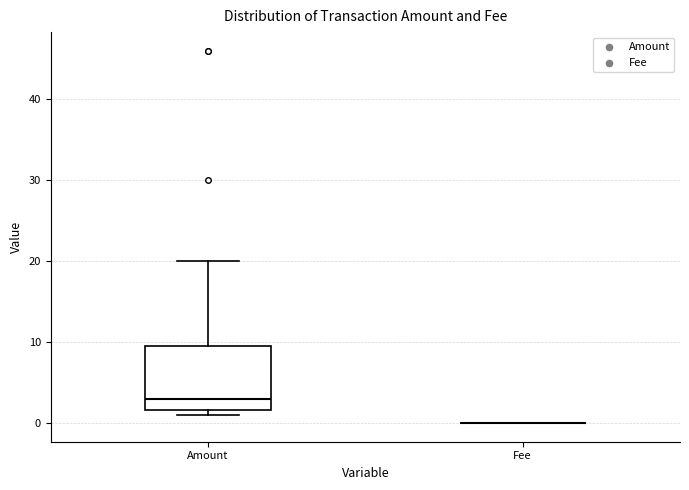

Reading left to right, transcribe this box plot: for each box, give where its median line is, the range the box spans, and where its two whiskers end, as read against the y-axis. The values are not printed on the chart, so give them approximately, as read against the axis.

Amount: median 3, box 2 to 10, whiskers 1 to 20
Fee: box collapsed to a line at 0, whiskers 0 to 0